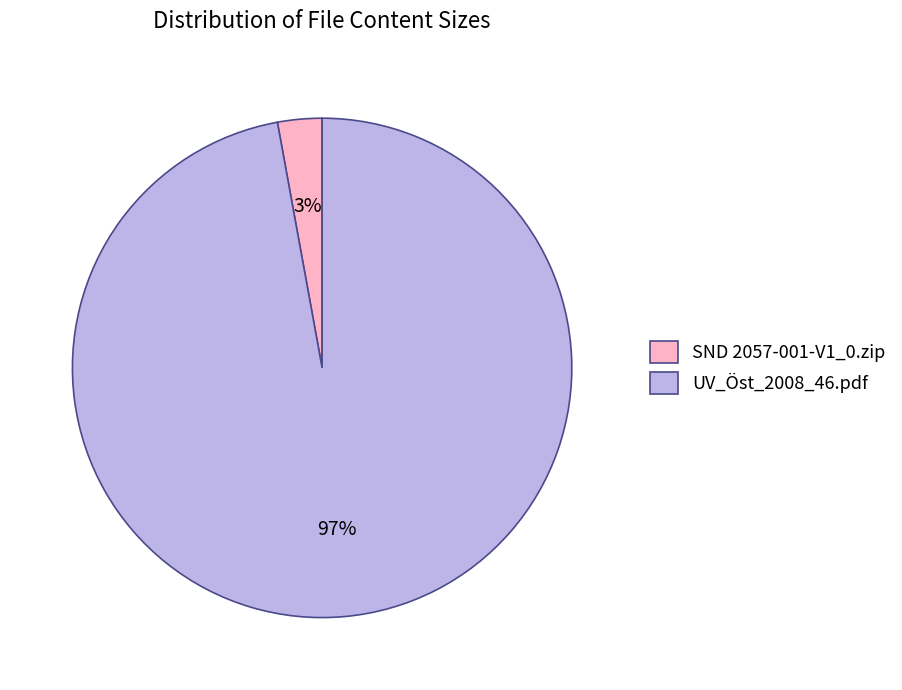

Does UV_Öst_2008_46.pdf represent more than half of the total?

Yes